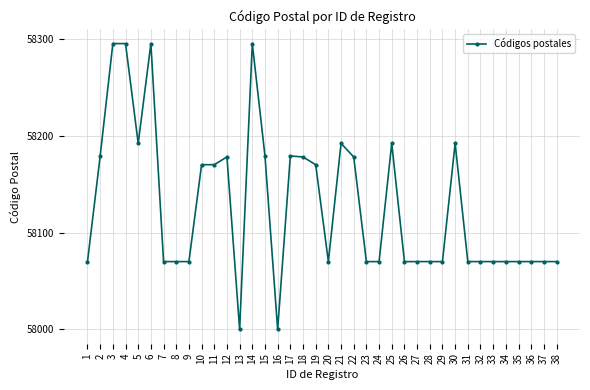

How many series are shown in this chart?

1